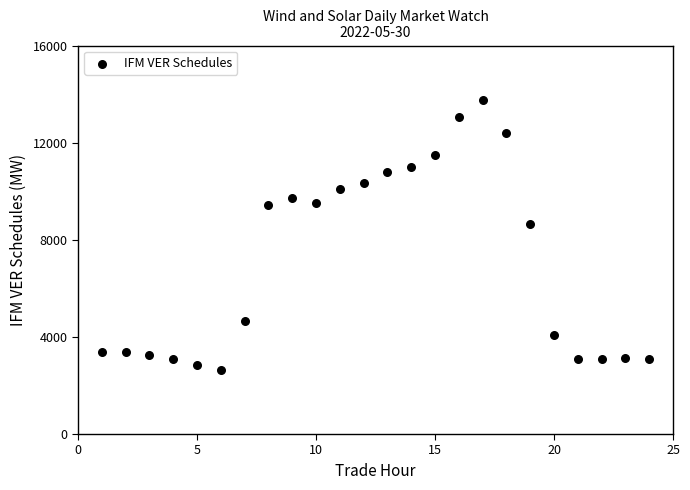

What is the range of X values (max minus min)?

23.0